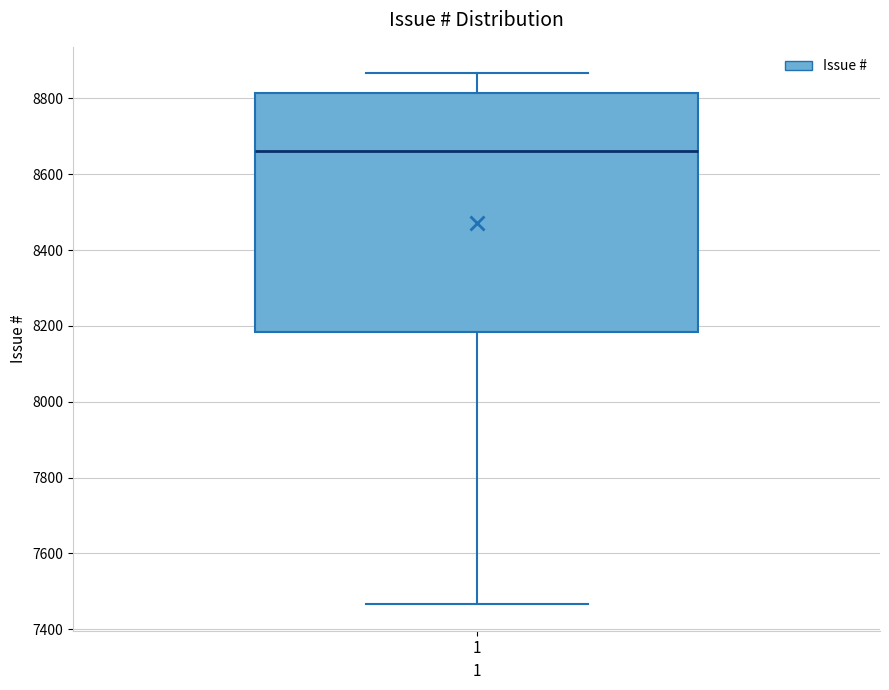

Read this box plot against the y-axis: the position of the median line, the range covered by the box, and the ends of both whiskers. The values are not printed on the chart, so give them approximately, as read against the axis.

median 8660, box 8180 to 8820, whiskers 7460 to 8860